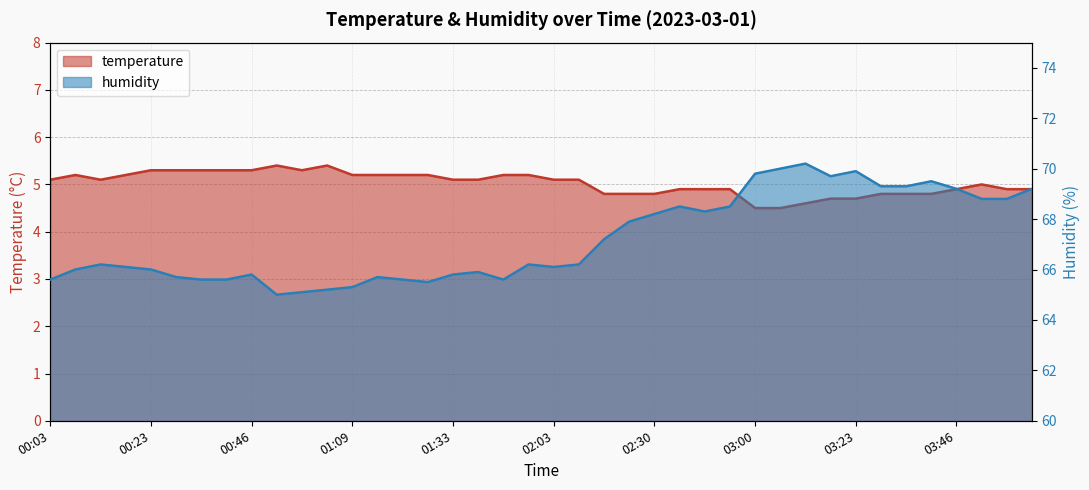

What is the value of the humidity point at the 24th from the left?

67.9